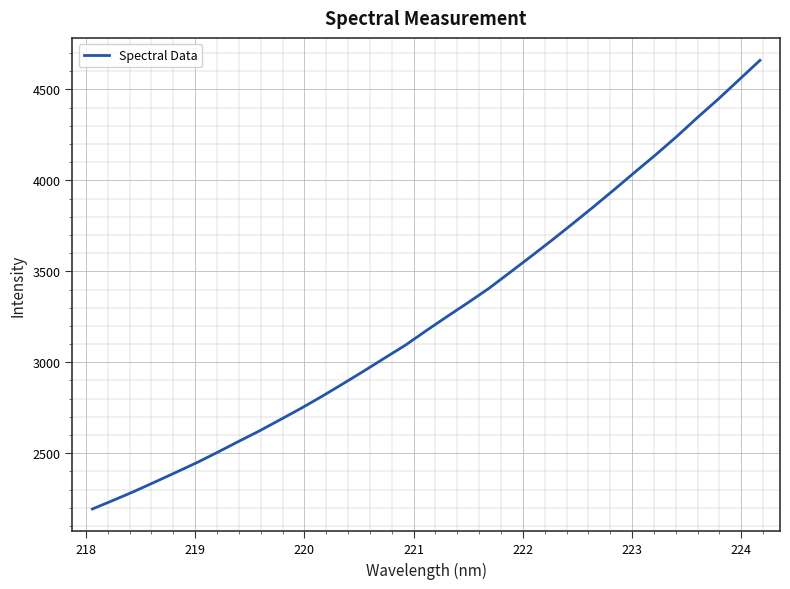

What is the smallest value displayed?

2193.8